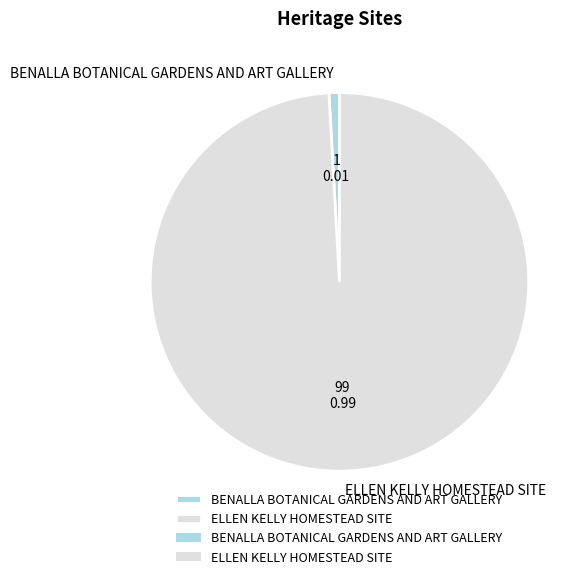

Is it true that BENALLA BOTANICAL GARDENS AND ART GALLERY is 11% of the pie?

False